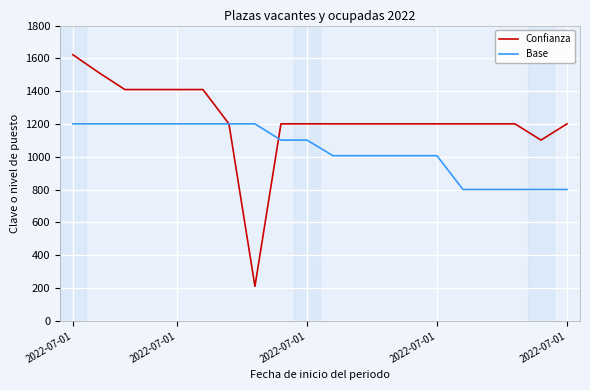

What is the minimum value shown in the chart?

211